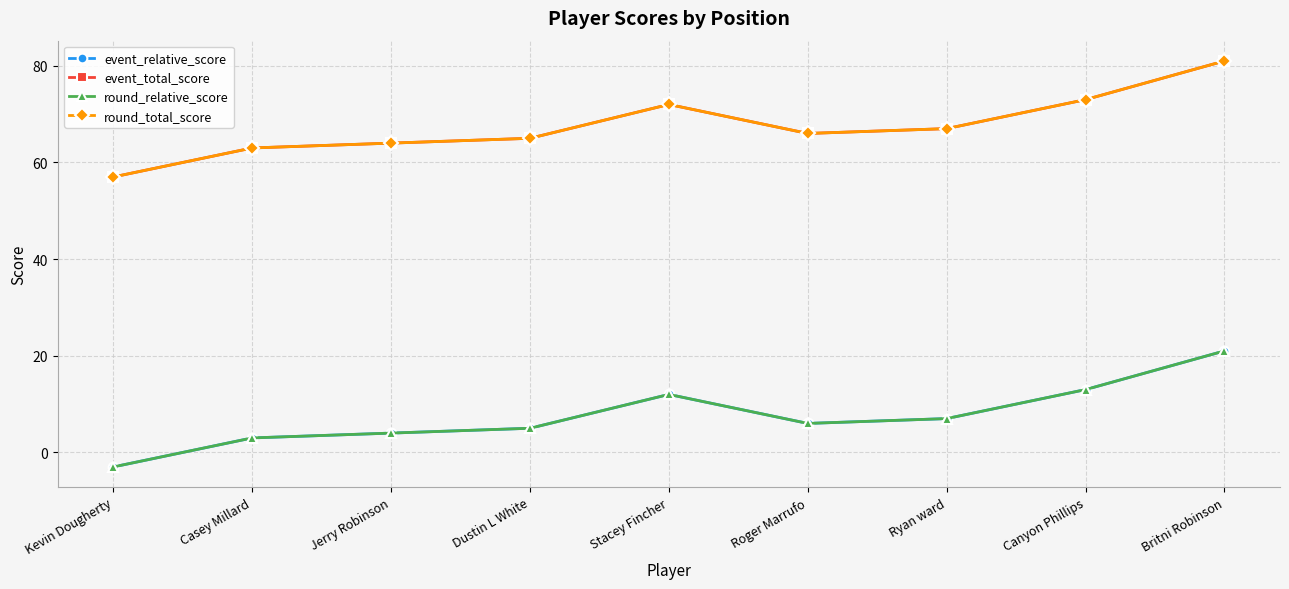

Is it true that event_relative_score equals 3 at Stacey Fincher?

False